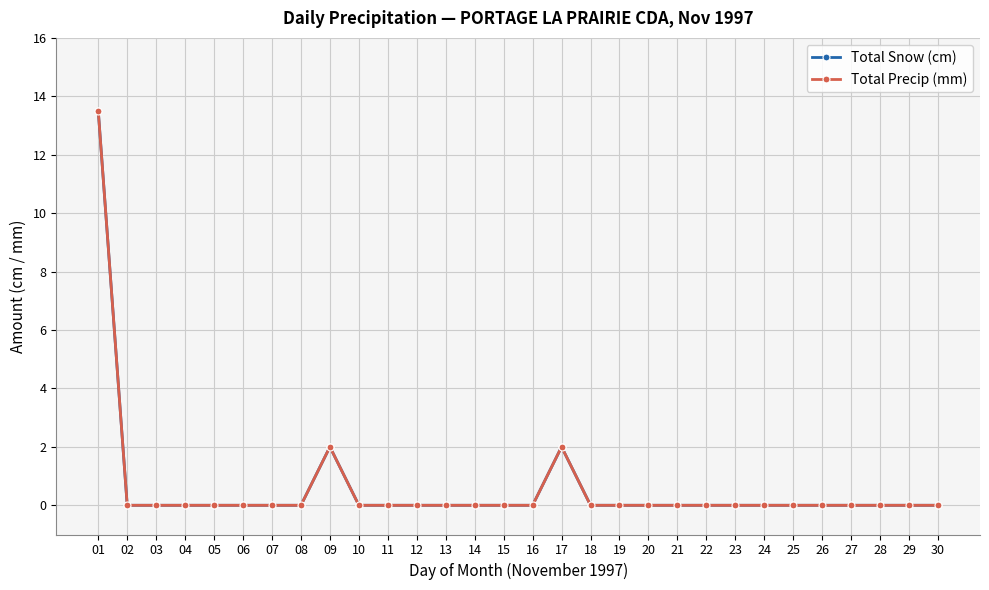

Which series has the largest total across all categories?

Total Snow (cm)